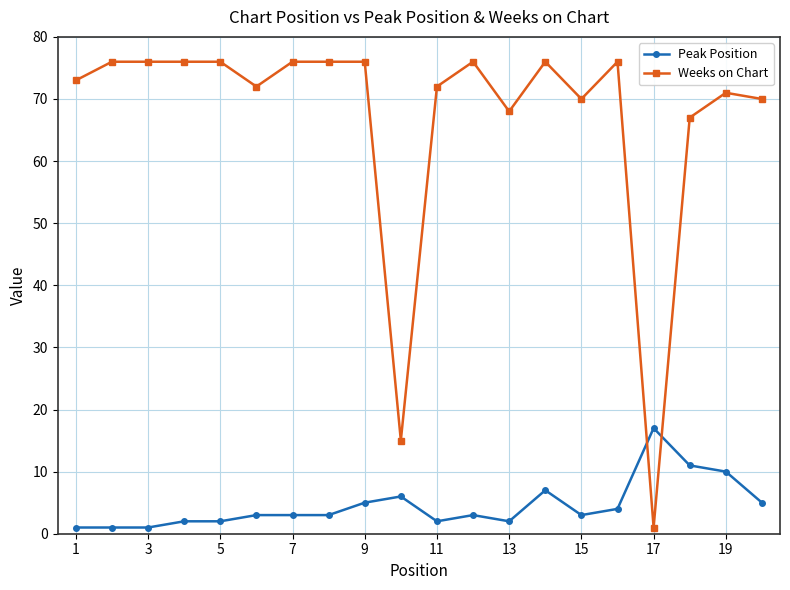

Reading right to left, extract all data points from this chart.

Peak Position: 5	10	11	17	4	3	7	2	3	2	6	5	3	3	3	2	2	1	1	1
Weeks on Chart: 70	71	67	1	76	70	76	68	76	72	15	76	76	76	72	76	76	76	76	73